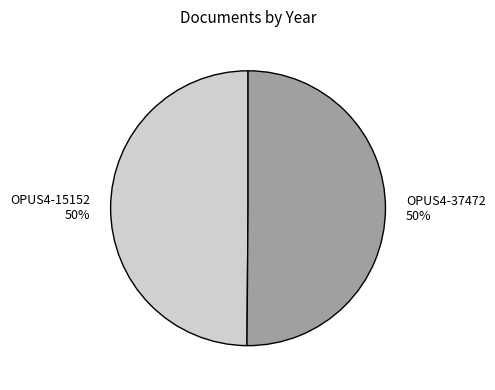

Approximately how many times larger is the value at OPUS4-15152 compared to OPUS4-37472?

1.0